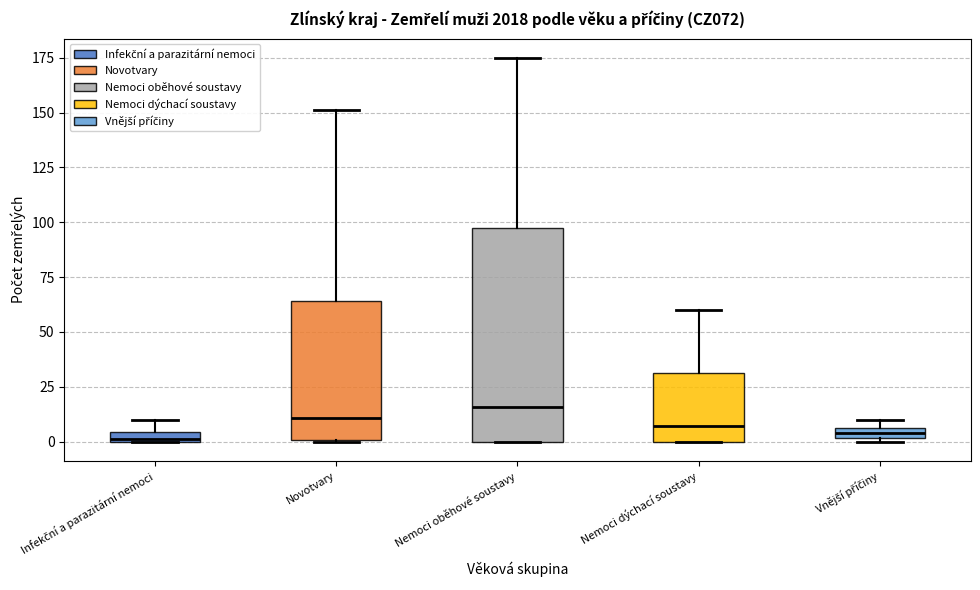

Which box is the tallest, from its lower edge to its upper edge?

Nemoci oběhové soustavy